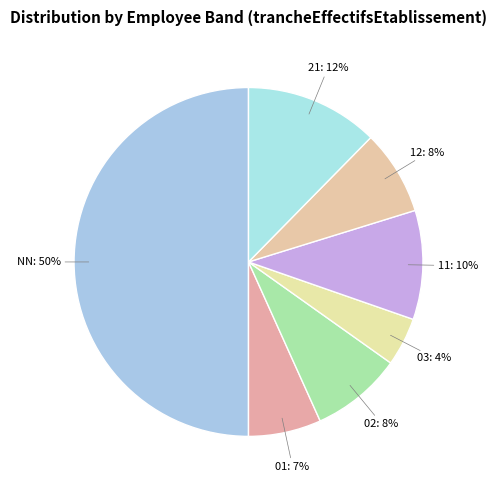

Combined, do 21 and 12 account for over 50%?

No